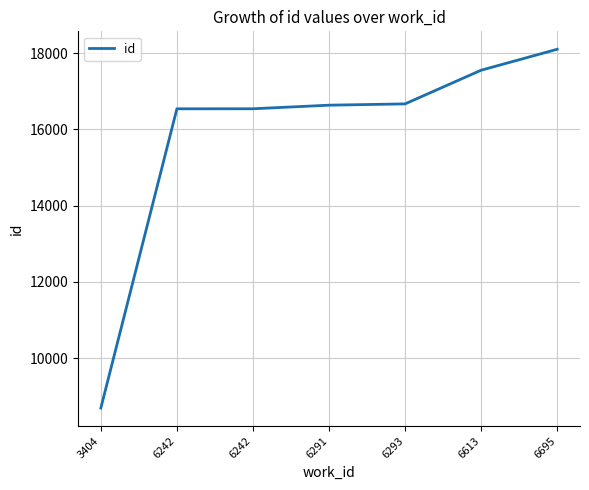

Where is the data nearest to the value 13395?

6242